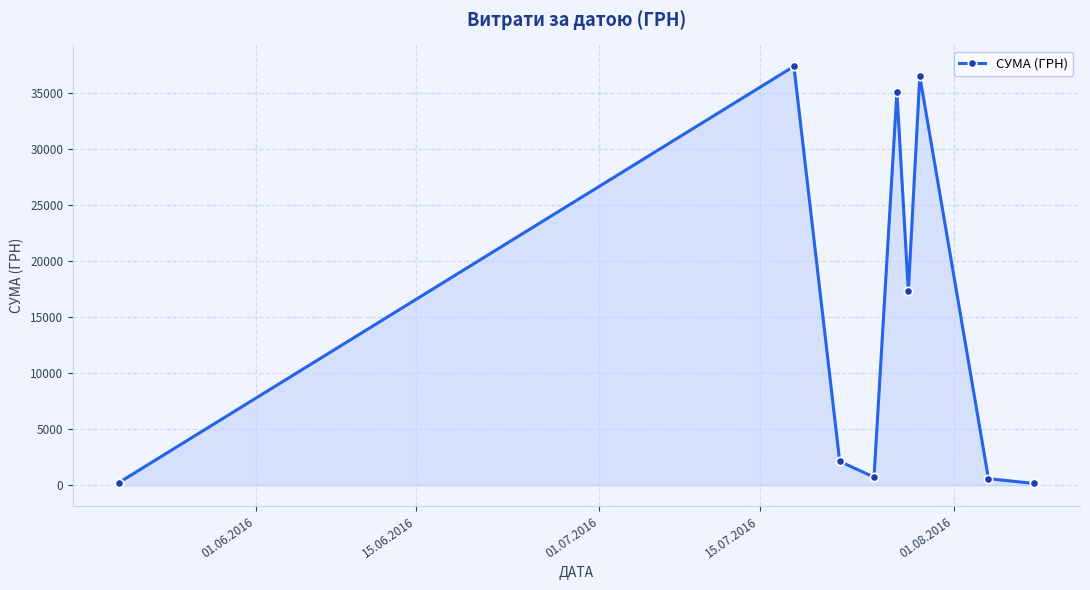

How many interior local valleys (lower than both neighbors) does the data have?

2